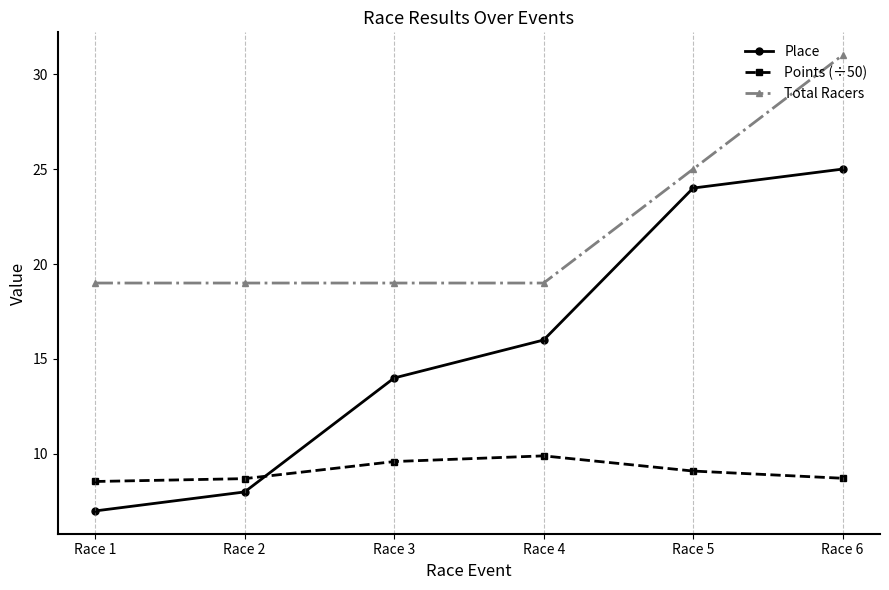

Count the number of data series in this chart.

3